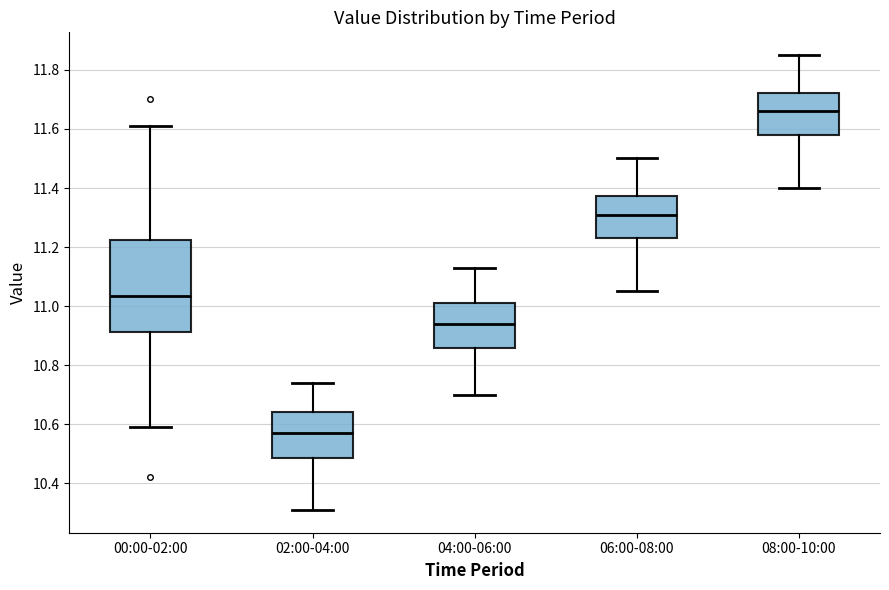

Where is the upper edge of the box for 00:00-02:00 on the y-axis? The values are not printed on the chart, so give them approximately, as read against the axis.

11.22